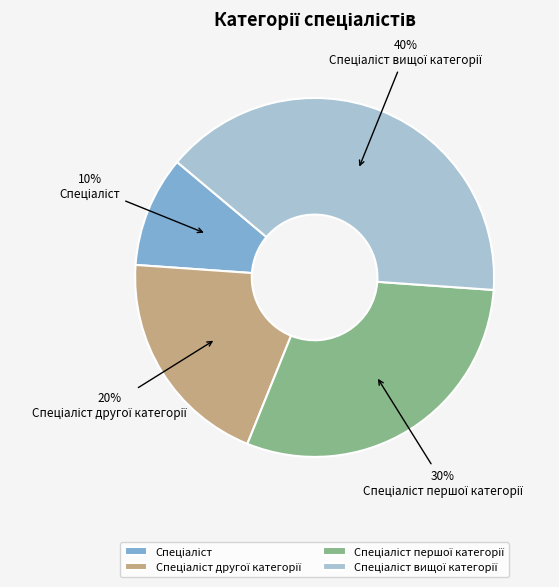

Is there a majority slice in this chart?

No